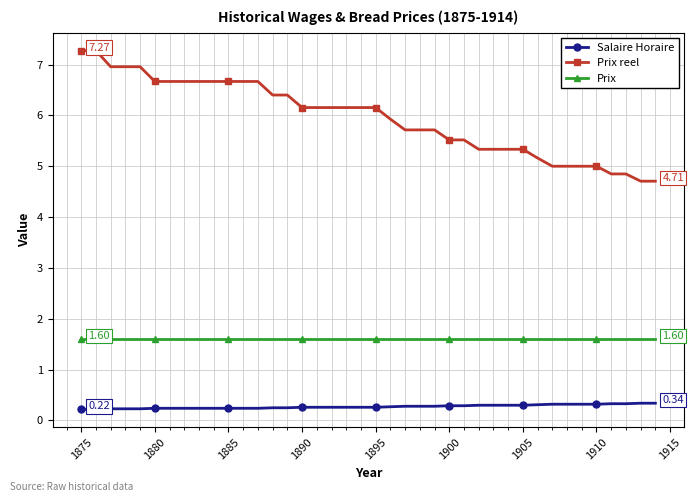

True or false: Salaire Horaire and Prix intersect in this chart.

False